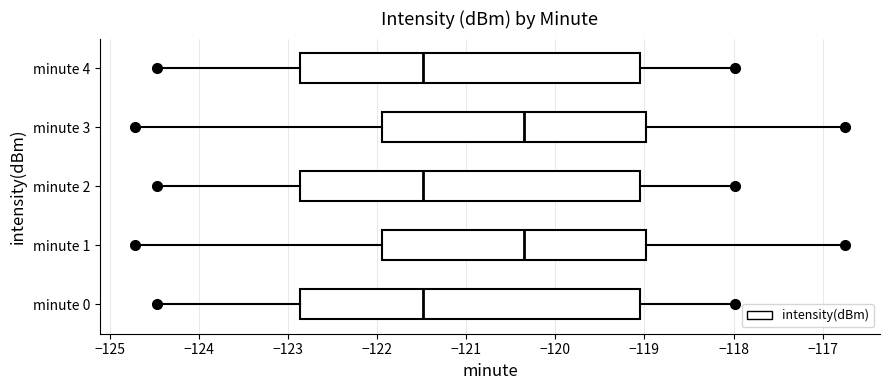

Reading bottom to top, read every box against the x-axis: the position of its median line, the range the box covers, and the ends of its whiskers. The values are not printed on the chart, so give them approximately, as read against the axis.

minute 0: median -121.5, box -122.9 to -119.0, whiskers -124.5 to -118.0
minute 1: median -120.4, box -121.9 to -119.0, whiskers -124.7 to -116.8
minute 2: median -121.5, box -122.9 to -119.0, whiskers -124.5 to -118.0
minute 3: median -120.4, box -121.9 to -119.0, whiskers -124.7 to -116.8
minute 4: median -121.5, box -122.9 to -119.0, whiskers -124.5 to -118.0